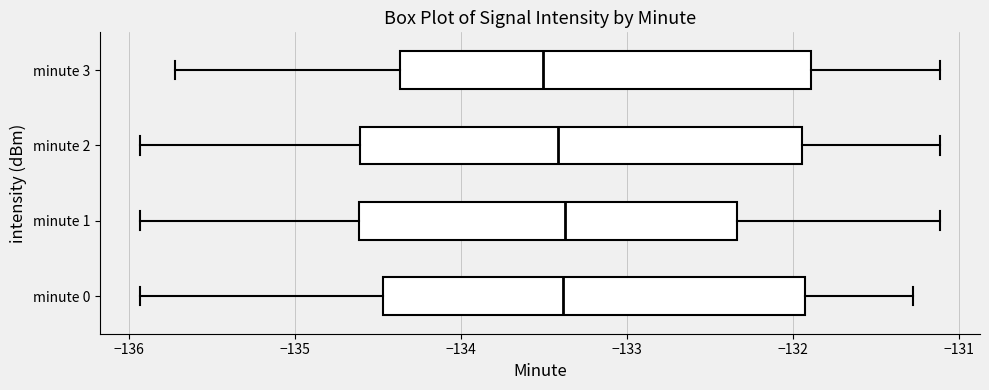

Where is the right edge of the box for minute 0 on the x-axis? The values are not printed on the chart, so give them approximately, as read against the axis.

-131.9